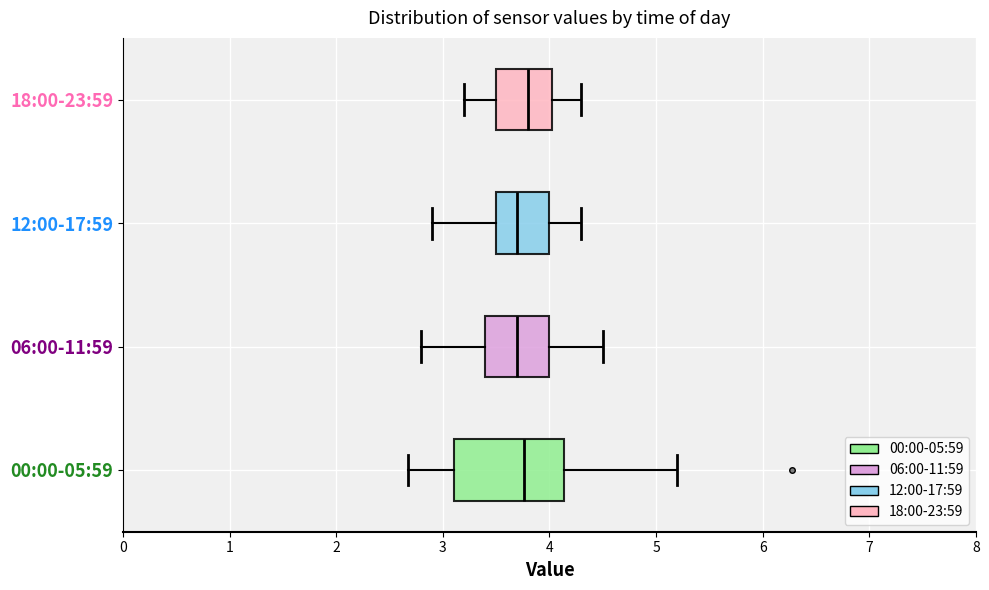

Reading bottom to top, read every box against the x-axis: the position of its median line, the range the box covers, and the ends of its whiskers. The values are not printed on the chart, so give them approximately, as read against the axis.

00:00-05:59: median 3.8, box 3.1 to 4.1, whiskers 2.7 to 5.2
06:00-11:59: median 3.7, box 3.4 to 4.0, whiskers 2.8 to 4.5
12:00-17:59: median 3.7, box 3.5 to 4.0, whiskers 2.9 to 4.3
18:00-23:59: median 3.8, box 3.5 to 4.0, whiskers 3.2 to 4.3